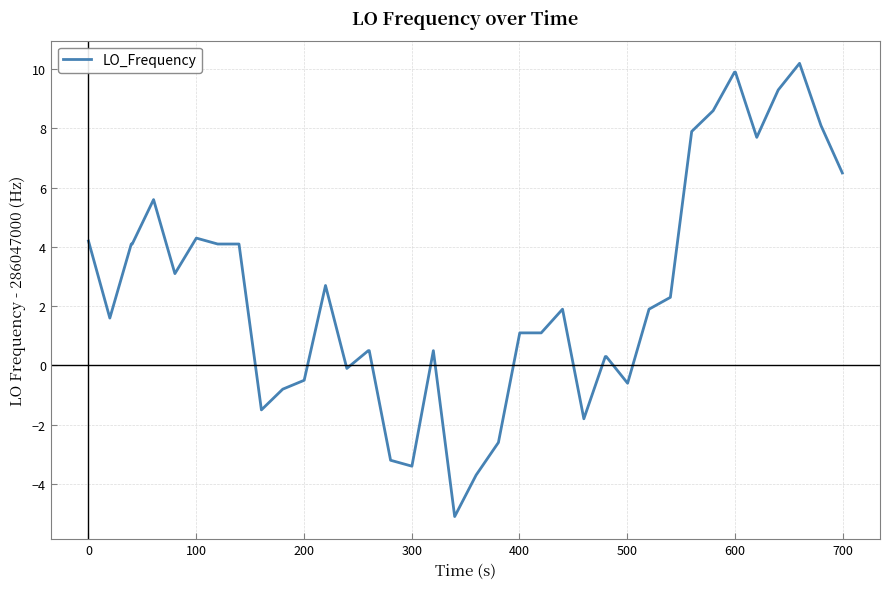

What is the difference between the maximum and minimum values?

15.3